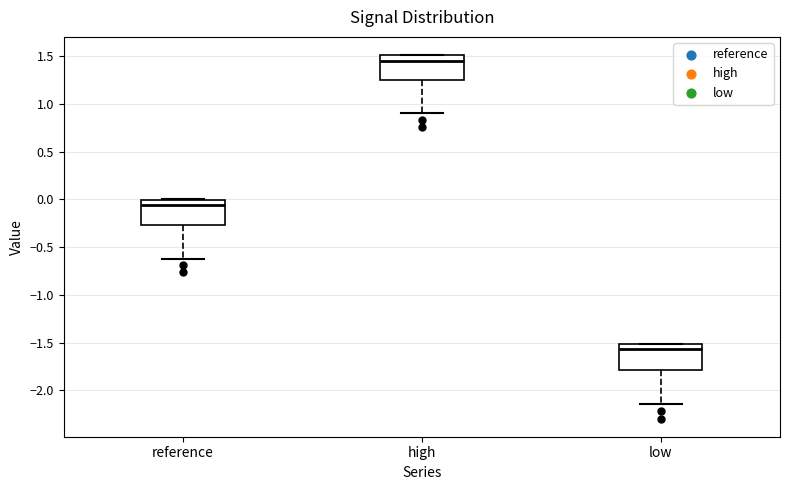

Where does the median line of the box for high sit on the y-axis? The values are not printed on the chart, so give them approximately, as read against the axis.

1.45